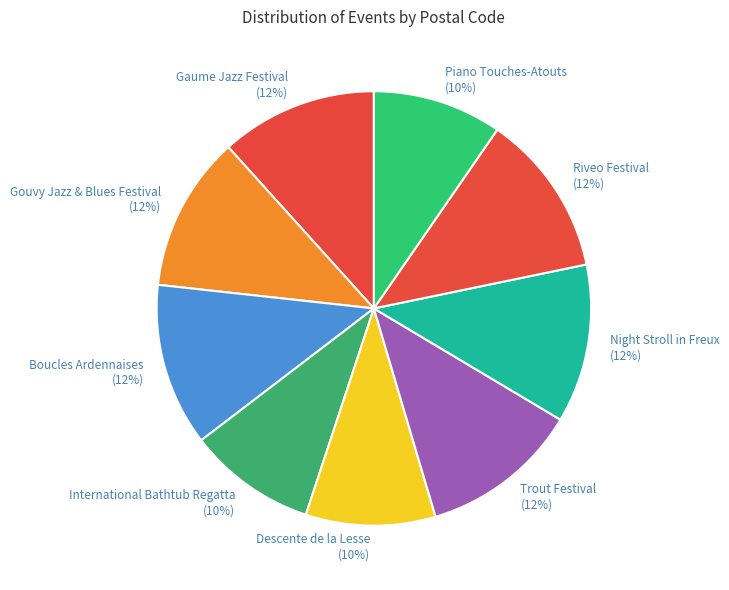

How many slices are in this pie chart?

9